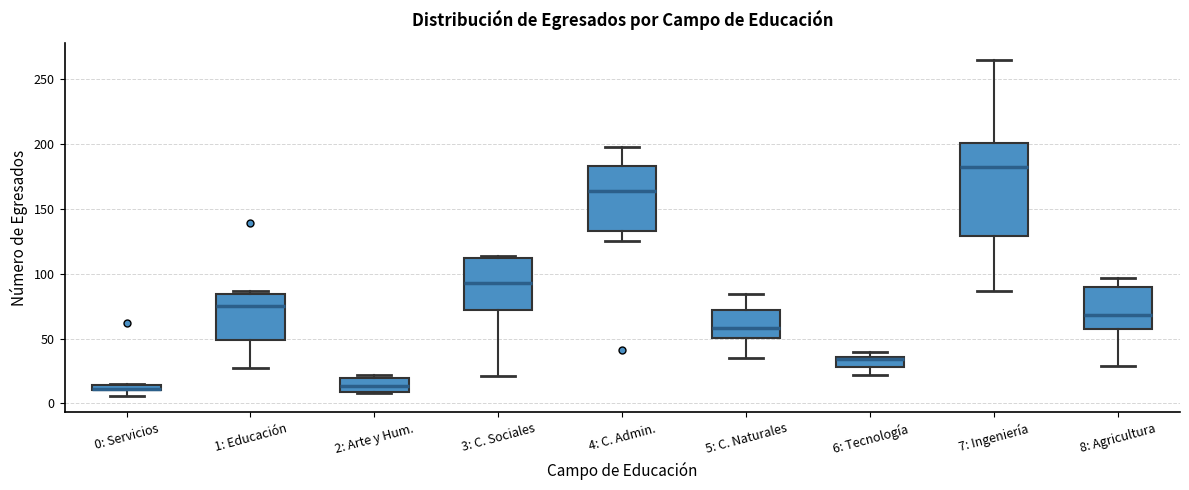

Comparing the boxes themselves (not the whiskers), which one is the tallest?

7: Ingeniería